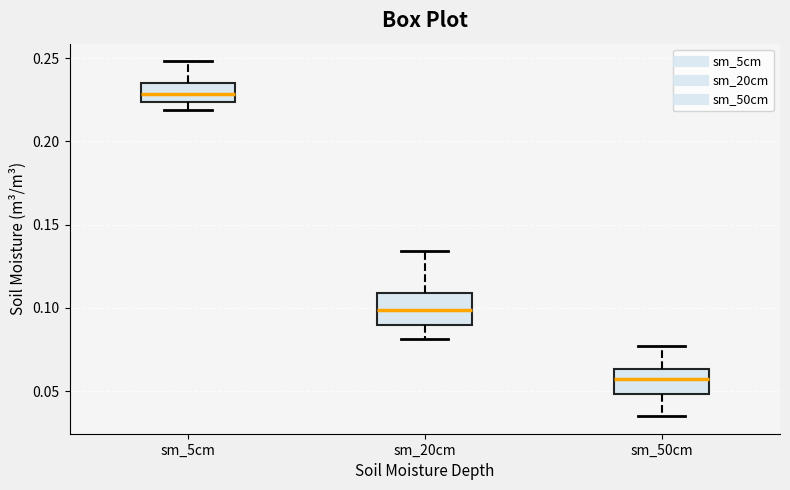

Reading left to right, read every box against the y-axis: the position of its median line, the range the box covers, and the ends of its whiskers. The values are not printed on the chart, so give them approximately, as read against the axis.

sm_5cm: median 0.230, box 0.225 to 0.235, whiskers 0.220 to 0.250
sm_20cm: median 0.100, box 0.090 to 0.110, whiskers 0.080 to 0.135
sm_50cm: median 0.055, box 0.050 to 0.065, whiskers 0.035 to 0.075